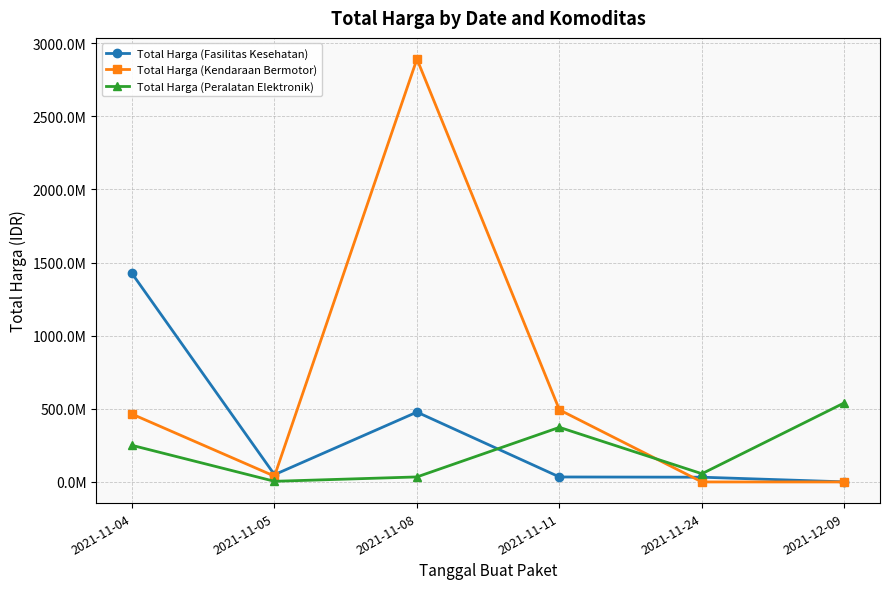

What is the label of the 3rd point from the left?

2021-11-08